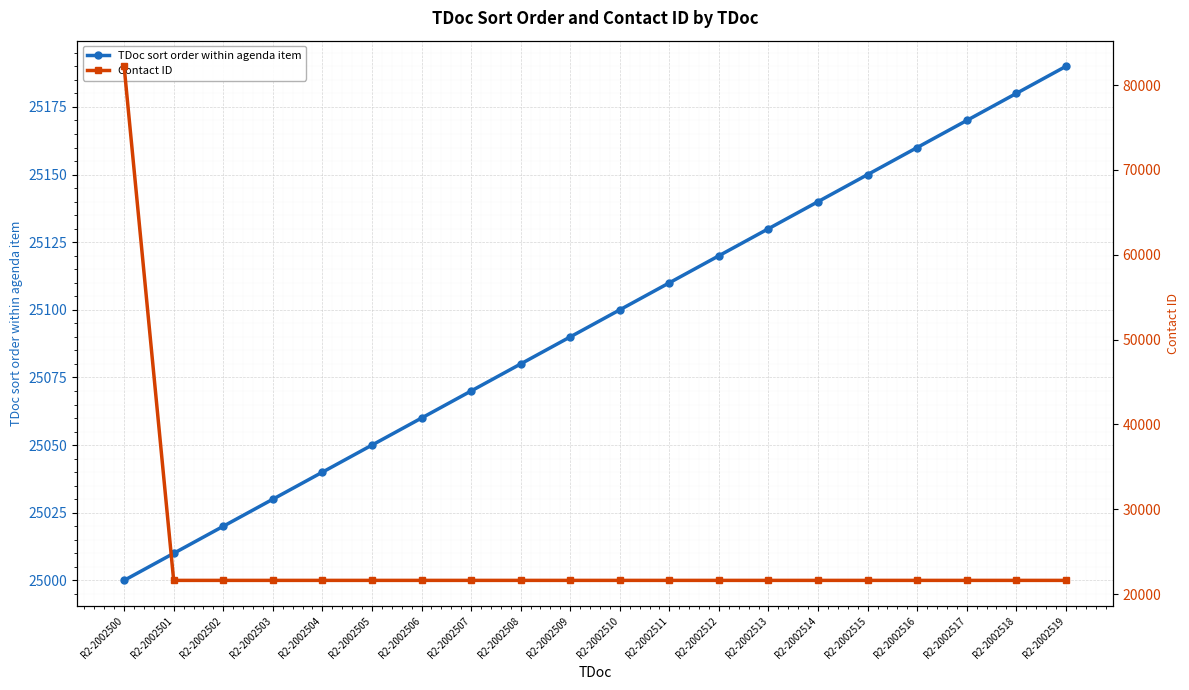

True or false: TDoc sort order within agenda item has more than 1 points higher than both neighbors.

False